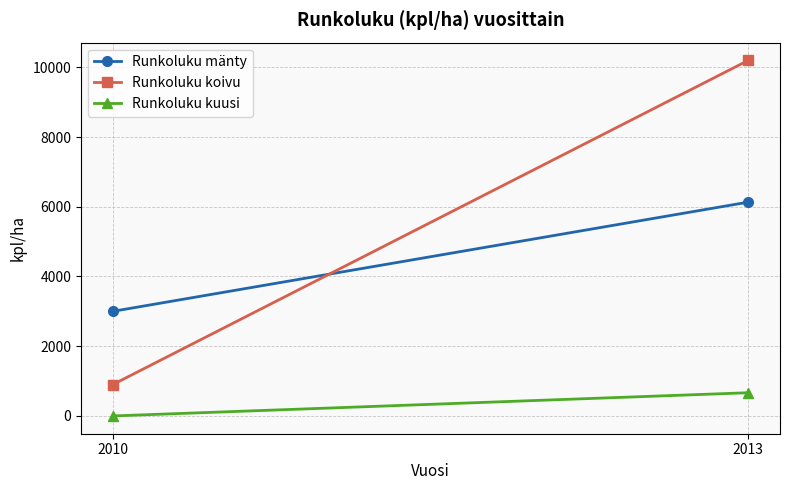

At which label does Runkoluku koivu reach its minimum?

2010